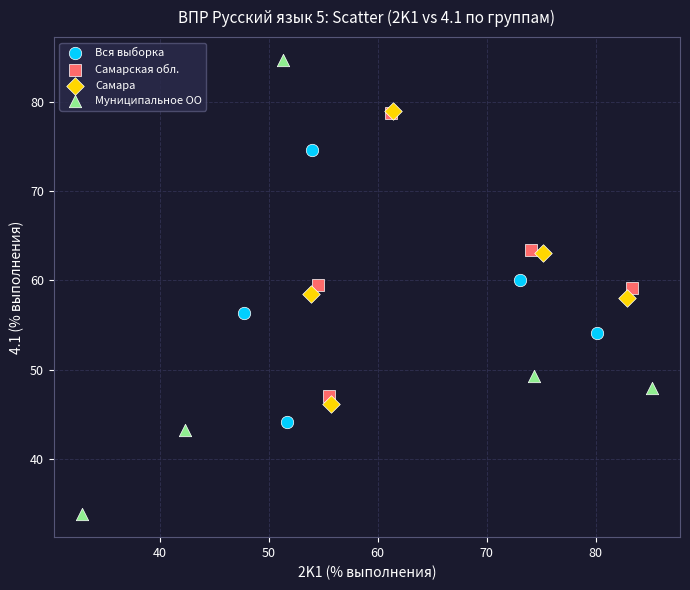

Which series contains the highest Y value?

Муниципальное ОО